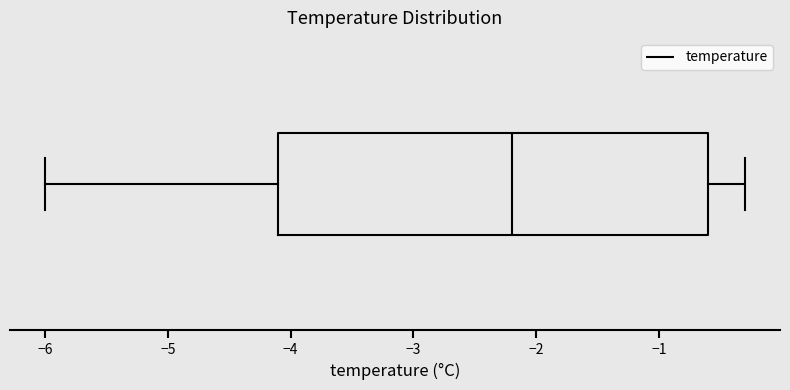

Read this box plot against the x-axis: the position of the median line, the range covered by the box, and the ends of both whiskers. The values are not printed on the chart, so give them approximately, as read against the axis.

median -2.2, box -4.1 to -0.6, whiskers -6.0 to -0.3